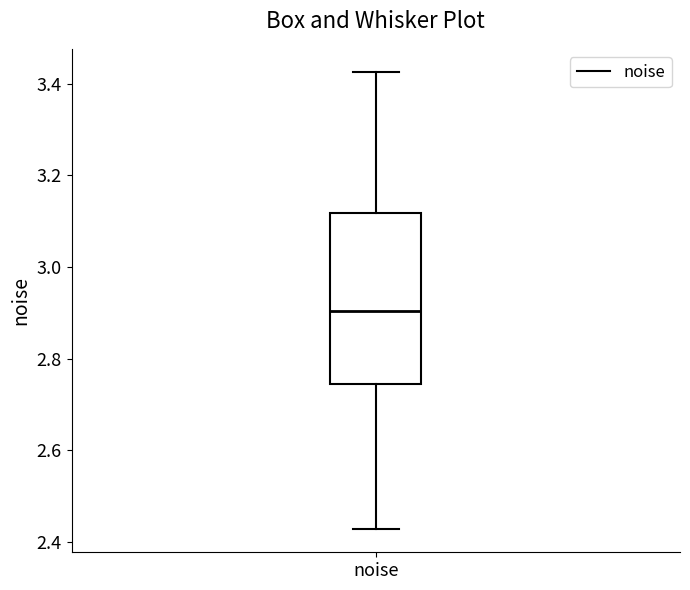

Where is the upper edge of the box for noise on the y-axis? The values are not printed on the chart, so give them approximately, as read against the axis.

3.12